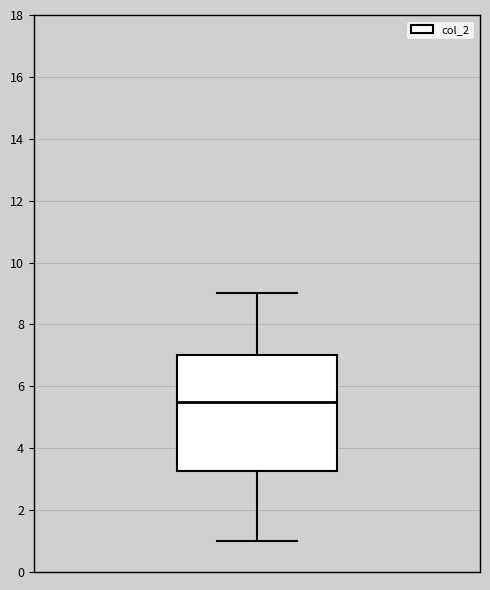

Read this box plot against the y-axis: the position of the median line, the range covered by the box, and the ends of both whiskers. The values are not printed on the chart, so give them approximately, as read against the axis.

median 5.6, box 3.2 to 7.0, whiskers 1.0 to 9.0